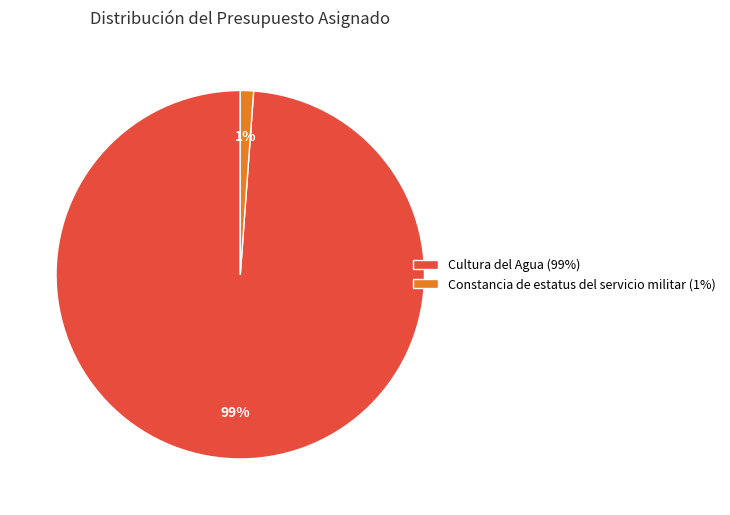

Rank the categories by value from lowest to highest.

Constancia de estatus del servicio militar (1%), Cultura del Agua (99%)